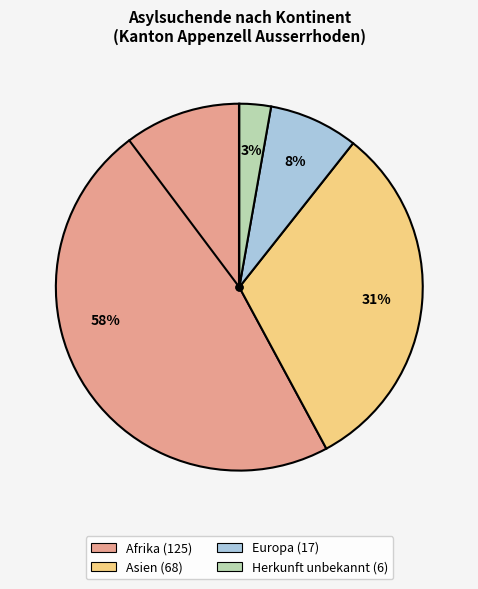

To the nearest percent, what is the difference between the largest and smallest slice percentages?

55%